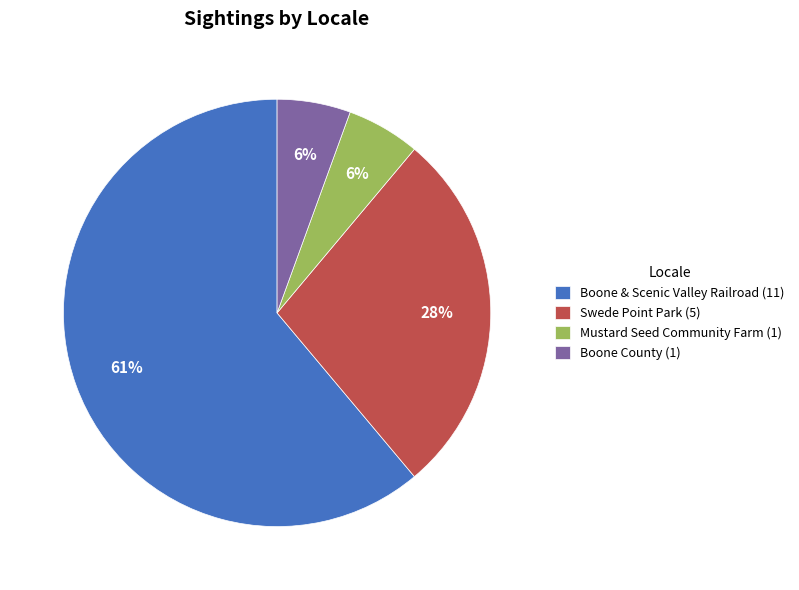

Combined, do Mustard Seed Community Farm (1) and Boone & Scenic Valley Railroad (11) account for over 50%?

Yes